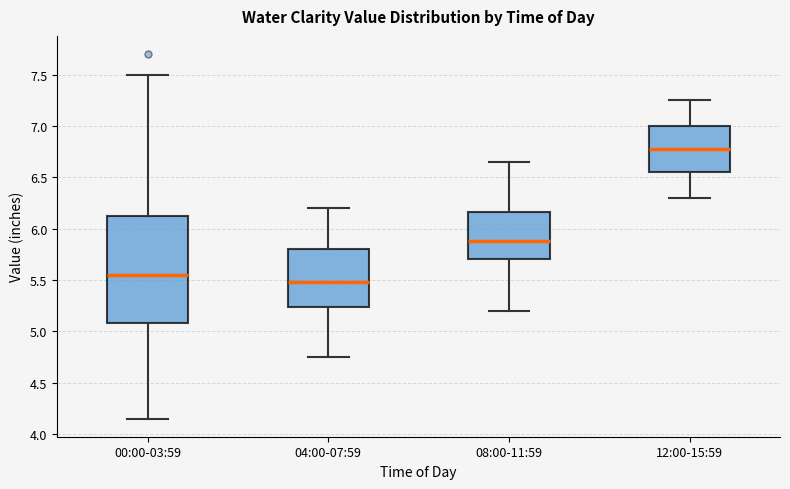

Which box's median line is the lowest?

04:00-07:59